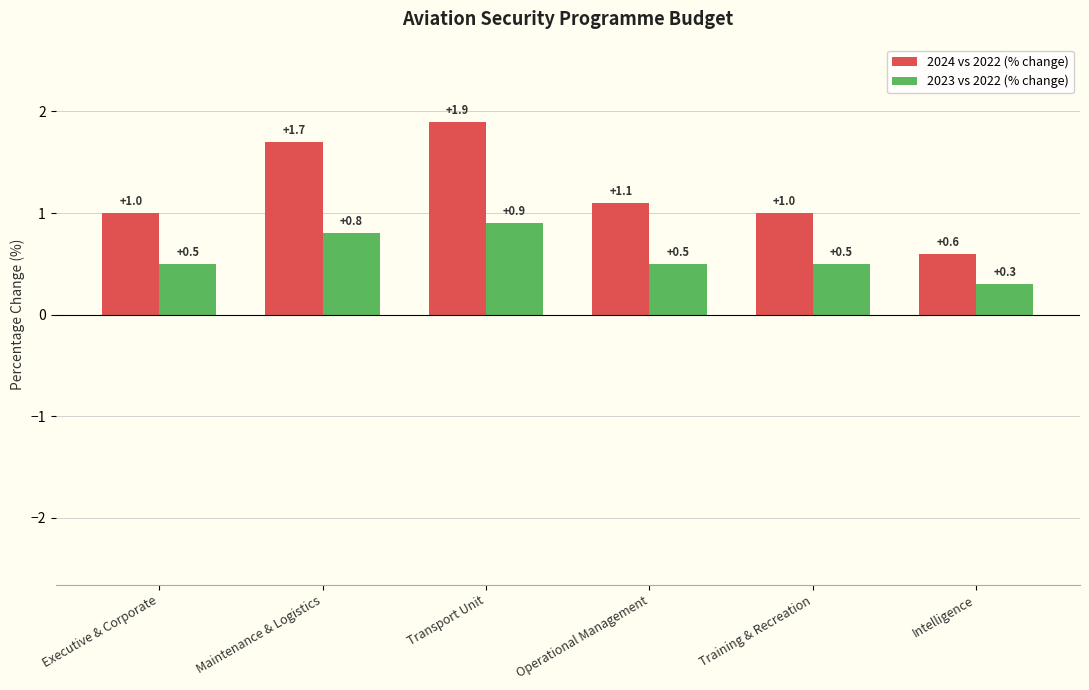

Does the chart contain any negative values?

No